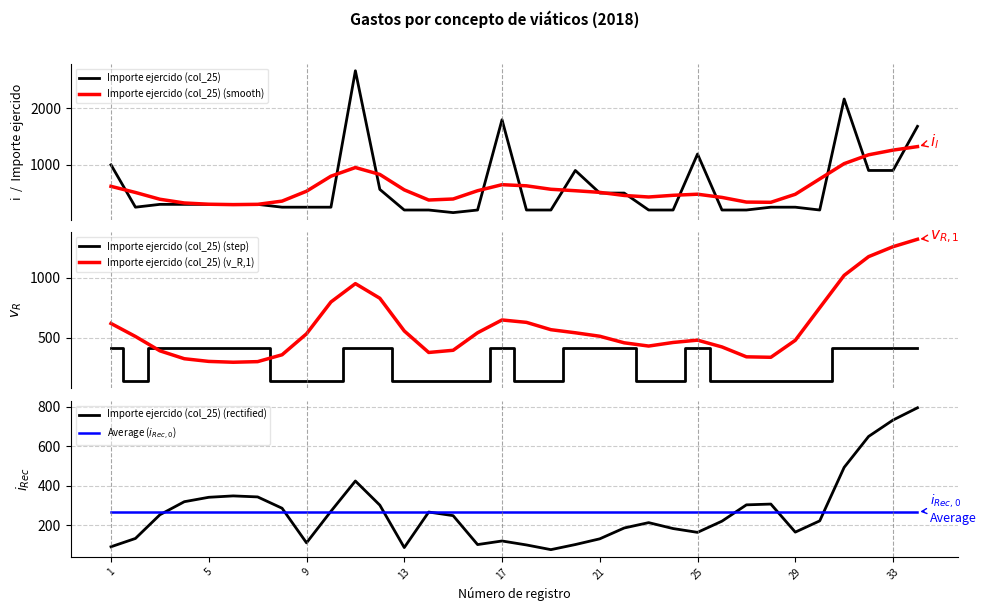

The value of Importe ejercido (col_25) (rectified) at 9 is 112.2. True or false?

True